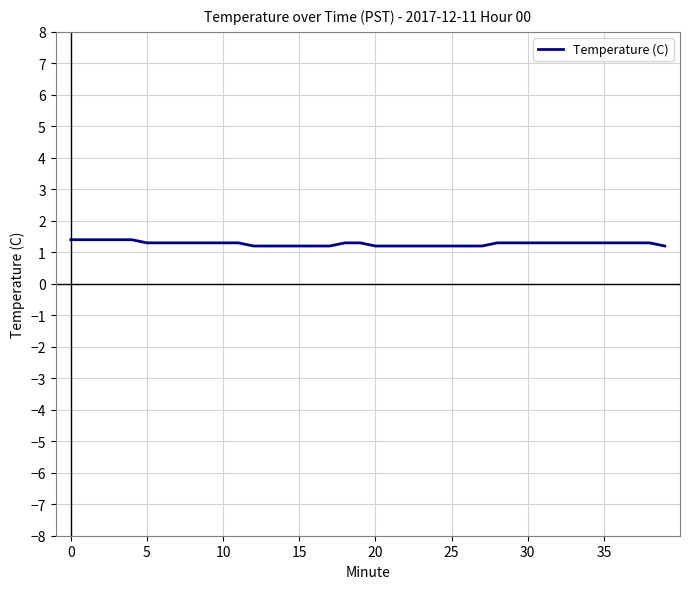

What is the smallest value displayed?

1.2